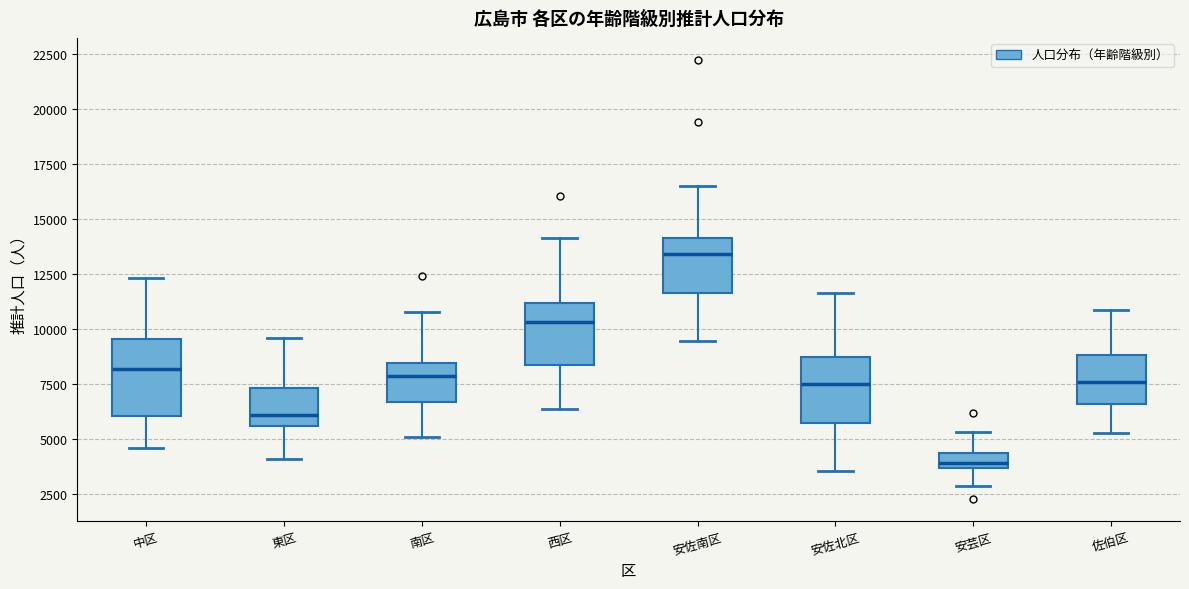

Comparing the boxes themselves (not the whiskers), which one is the tallest?

中区